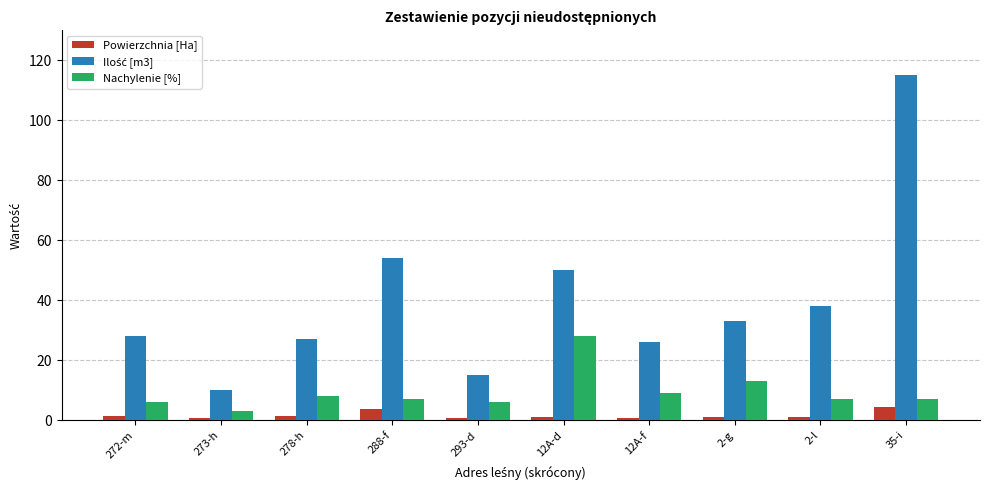

What is the total value across all series at 35-i?

126.4